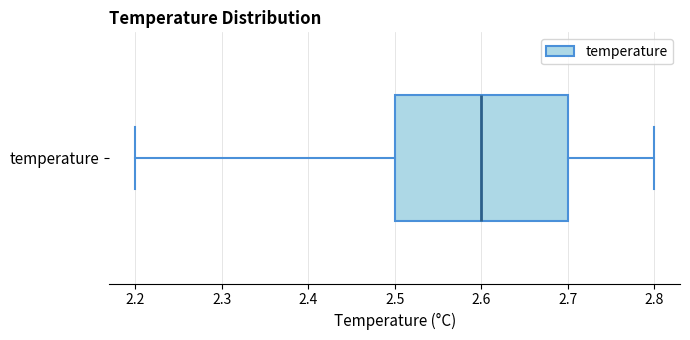

Read this box plot against the x-axis: the position of the median line, the range covered by the box, and the ends of both whiskers. The values are not printed on the chart, so give them approximately, as read against the axis.

median 2.6, box 2.5 to 2.7, whiskers 2.2 to 2.8